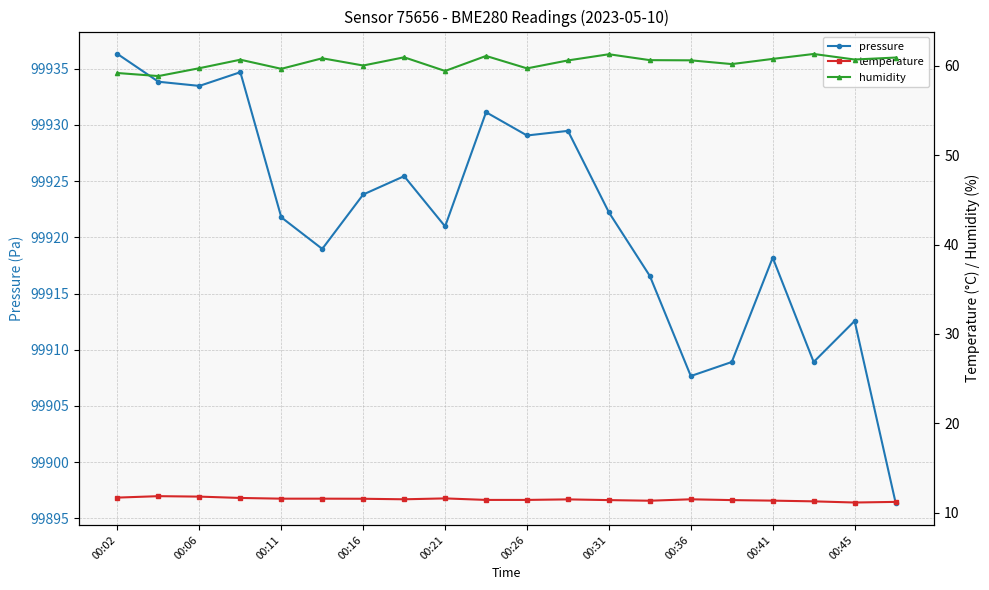

How many interior local valleys does the humidity series have?

7